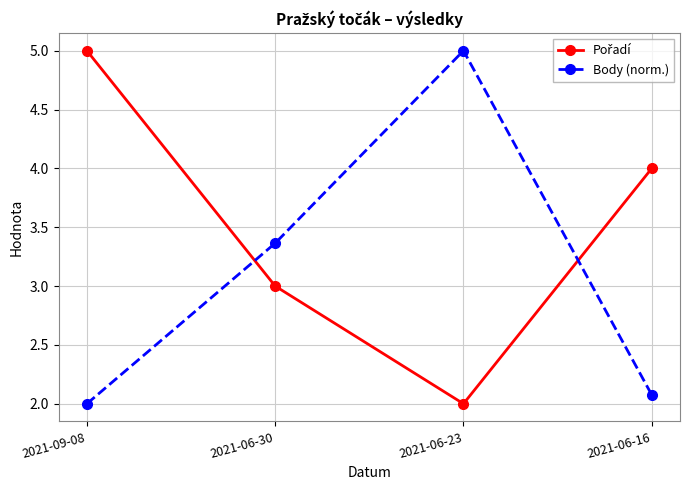

What is the label of the 4th point from the right?

2021-09-08